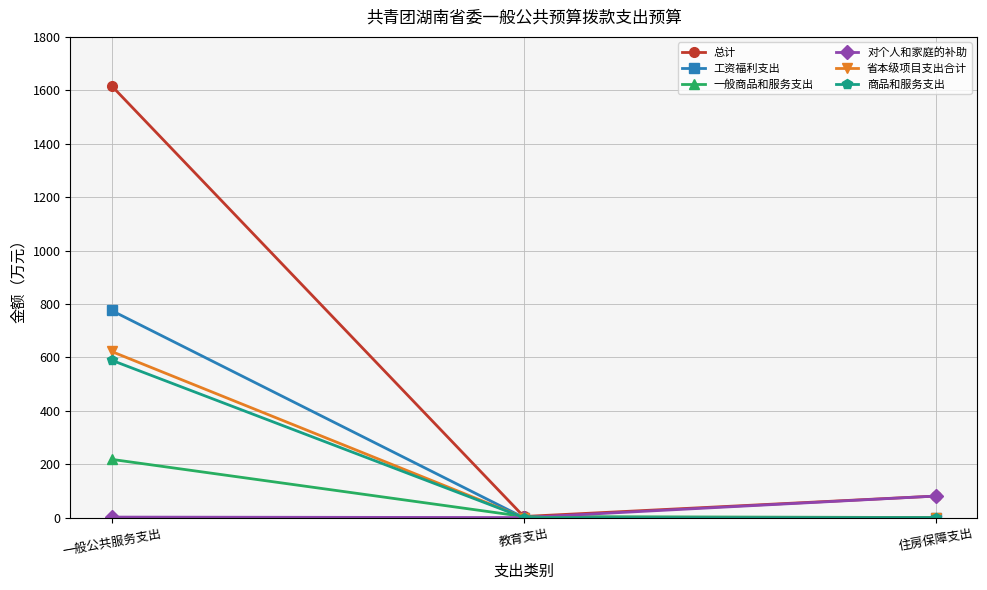

Count the number of categories in the chart.

3